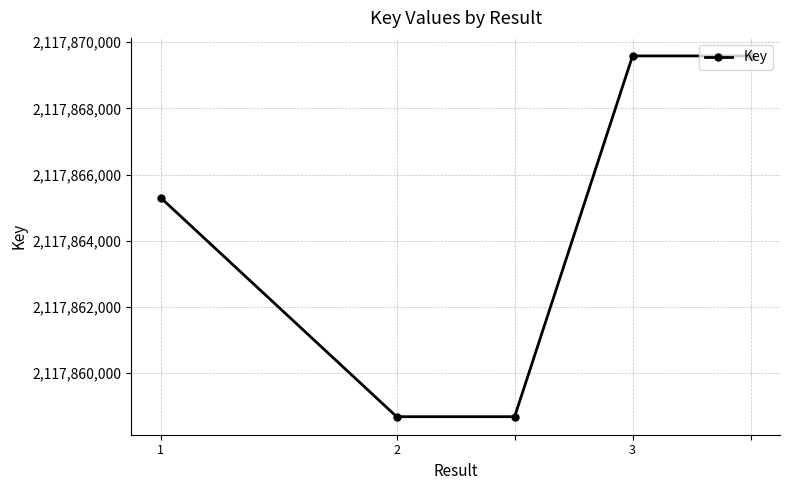

How many lines are shown in the chart?

1